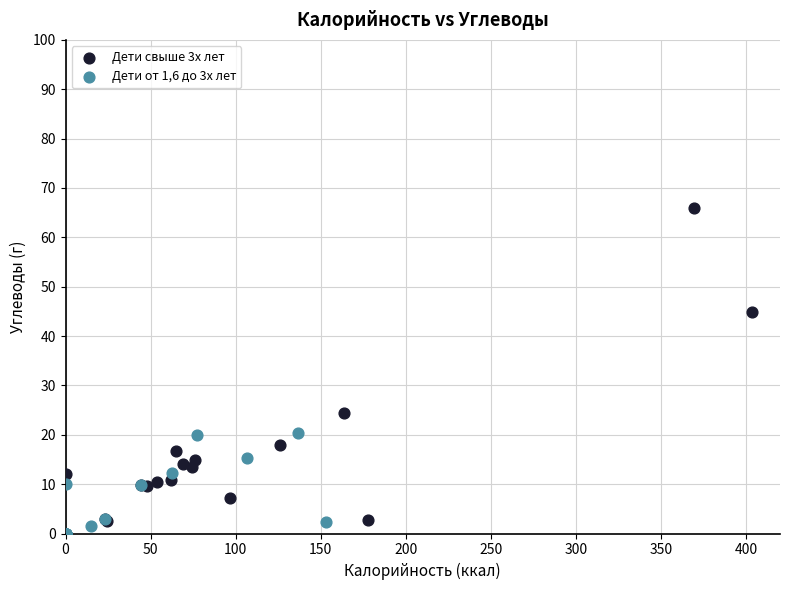

Which series has the largest Y range (max minus min)?

Дети свыше 3х лет